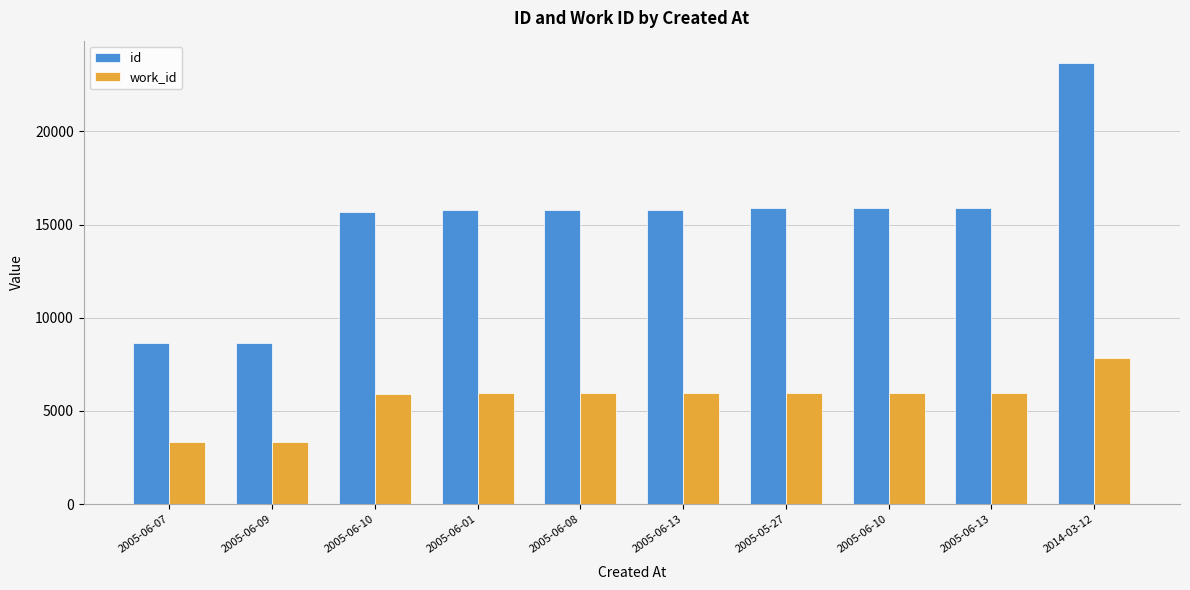

Are the bars grouped side by side (vs. stacked)?

Yes